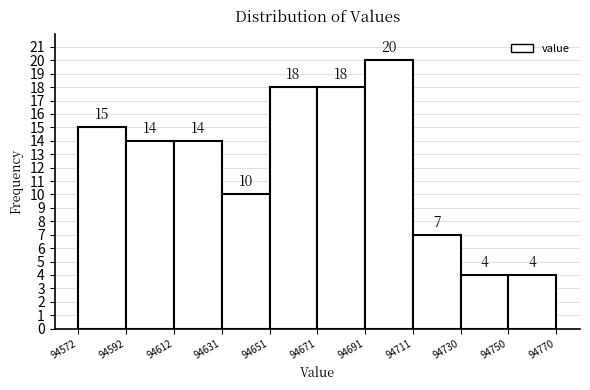

What is the height of the bar covering 94671 to 94691 on the x-axis?

18